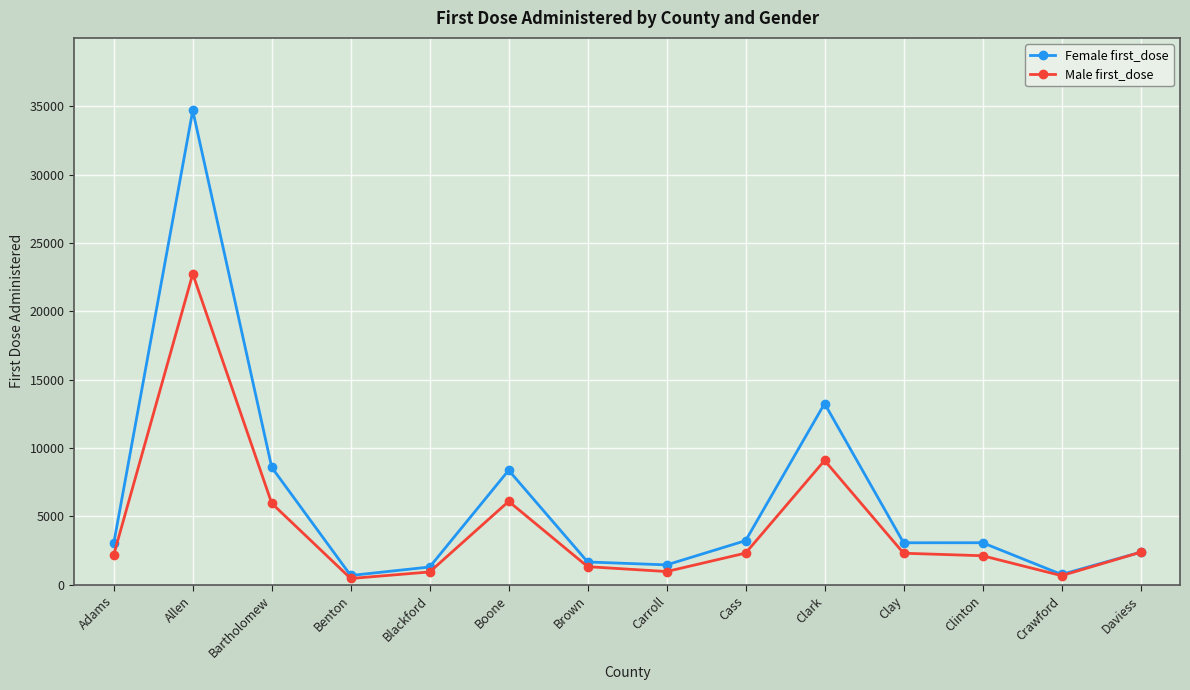

How many lines are shown in the chart?

2